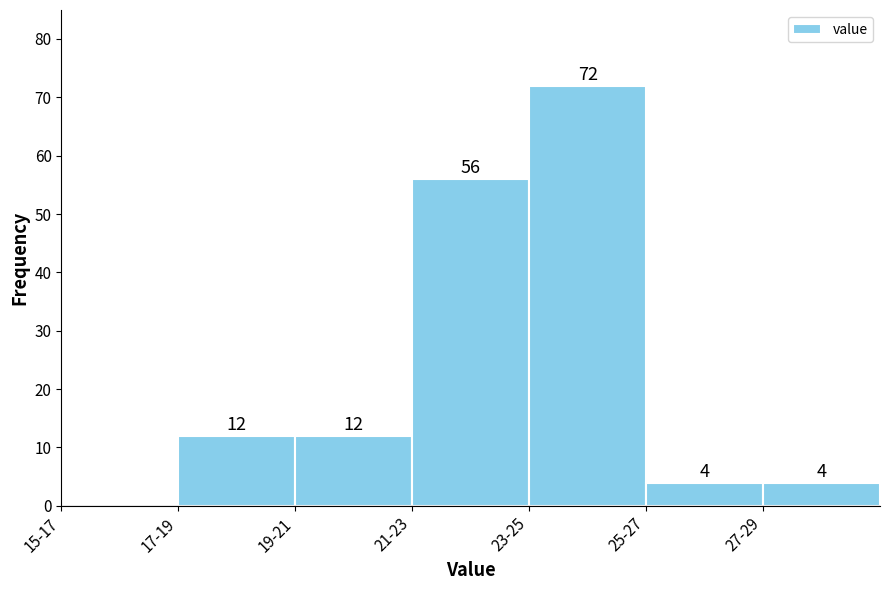

What value does the data have at 25-27?

4